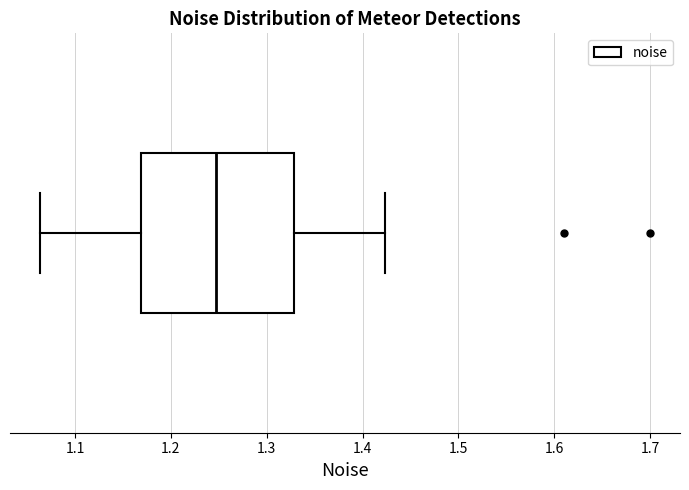

Read this box plot against the x-axis: the position of the median line, the range covered by the box, and the ends of both whiskers. The values are not printed on the chart, so give them approximately, as read against the axis.

median 1.25, box 1.17 to 1.33, whiskers 1.06 to 1.42